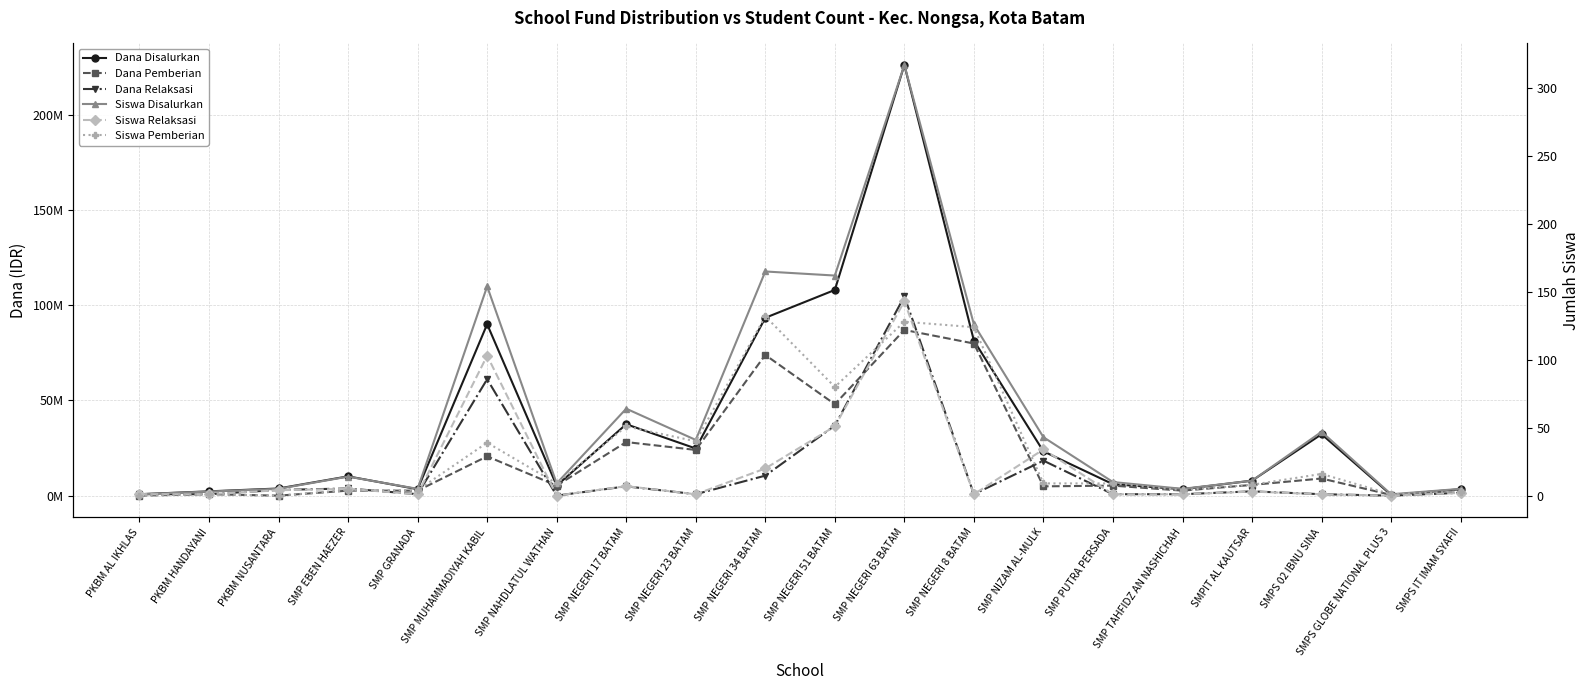

Is the value of Siswa Relaksasi at PKBM HANDAYANI greater than the value of Siswa Pemberian at SMP NEGERI 34 BATAM?

No